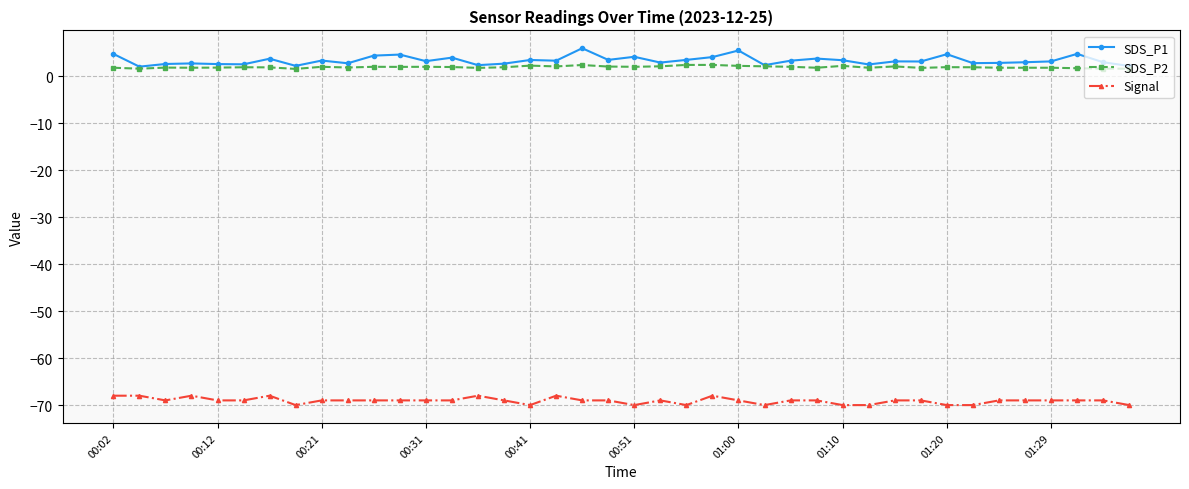

What is the highest value of the SDS_P1 series?

6.0